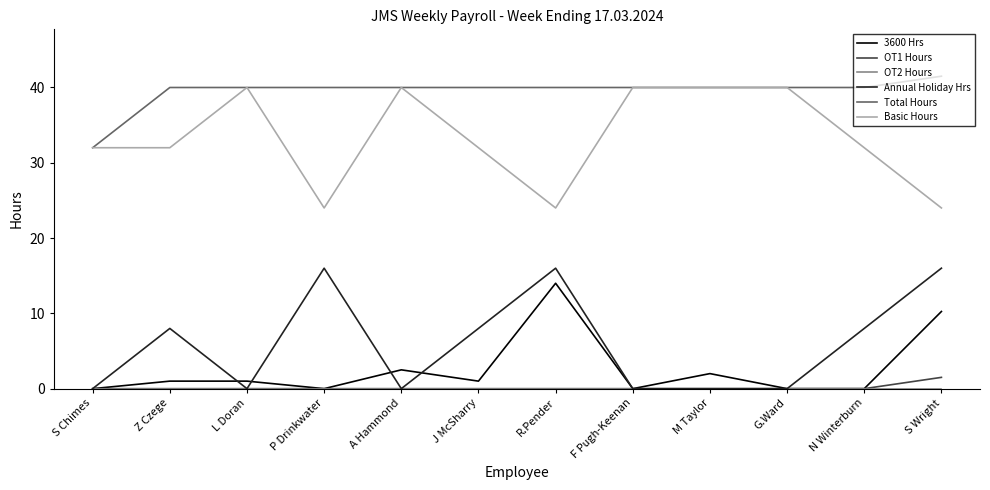

At which label is 3600 Hrs closest to 7?

S Wright